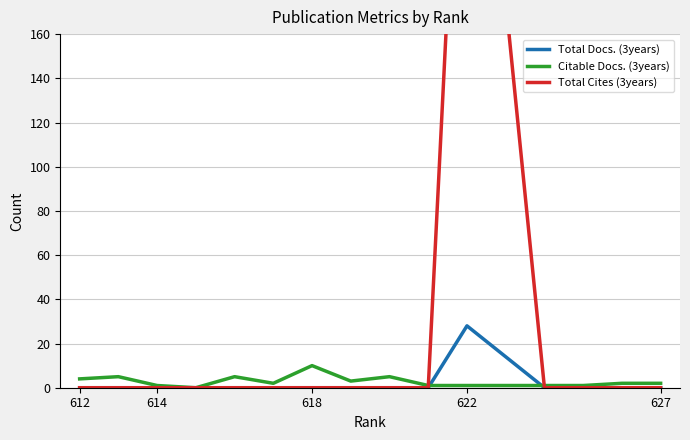

Is it true that Total Cites (3years) equals 170 at 13?

False